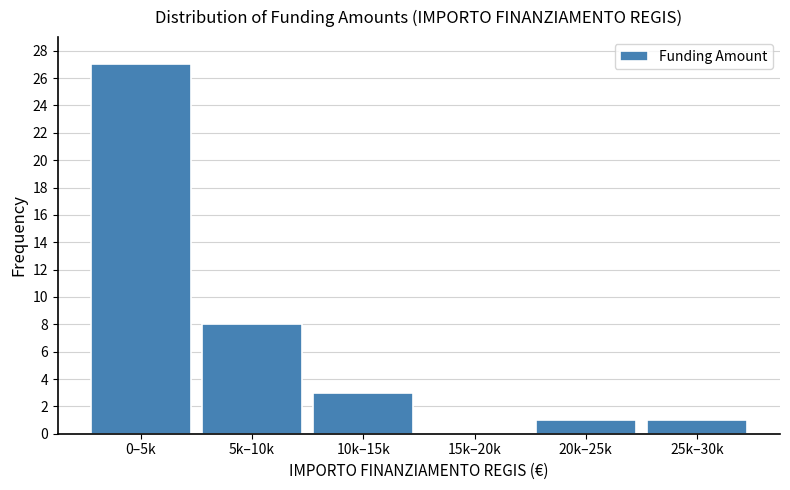

Reading left to right, what are all the values shown in this chart?

0–5k=27	5k–10k=8	10k–15k=3	15k–20k=0	20k–25k=1	25k–30k=1